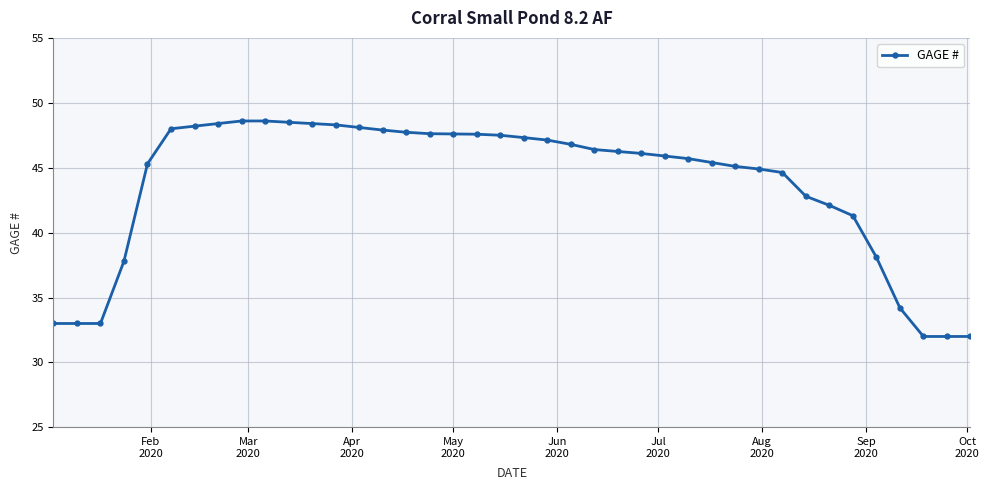

What is the average value?

43.7